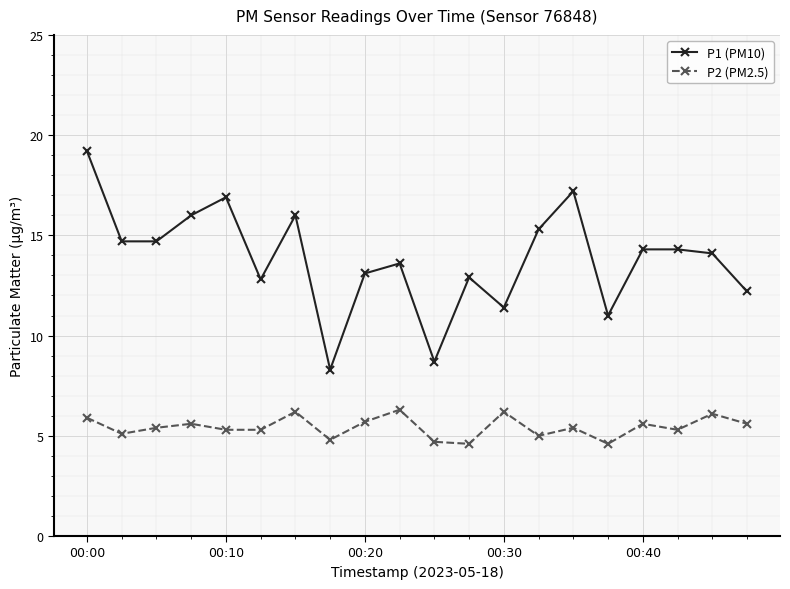

What is the difference between the maximum and second lowest values in the P2 (PM2.5) series?

1.7